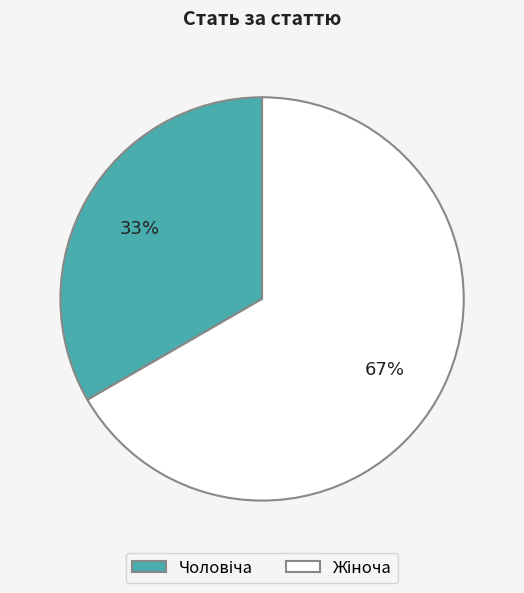

Is there any slice that represents more than half of the pie?

Yes